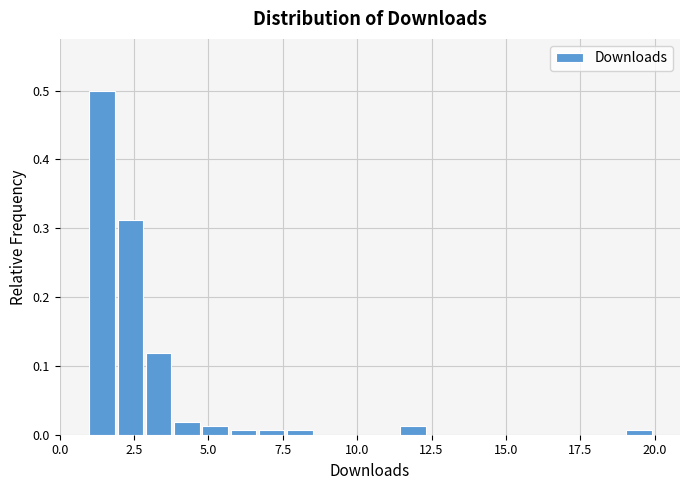

Around what value on the x-axis is the tallest bar? Give the approximate position of its centre, as read against the axis.

1.5